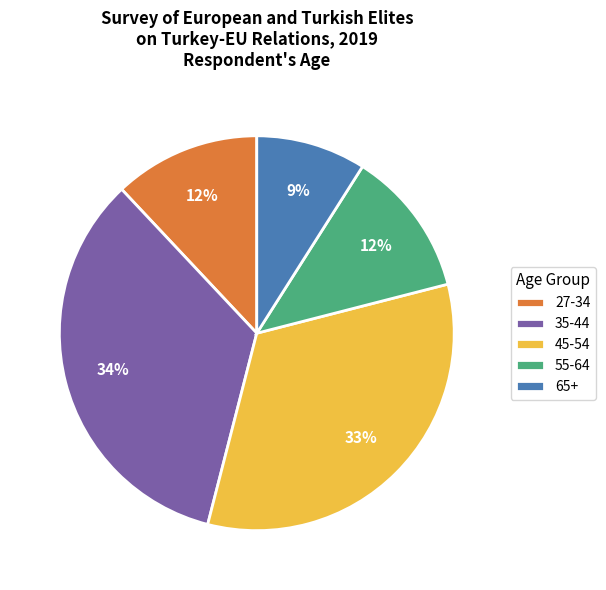

What is the largest slice in the pie chart?

35-44